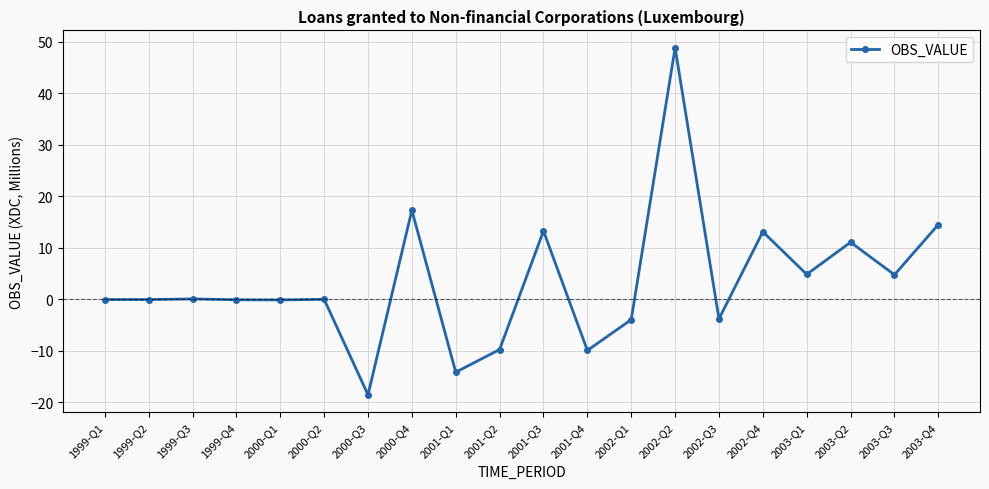

Which label corresponds to the largest value in the chart?

2002-Q2